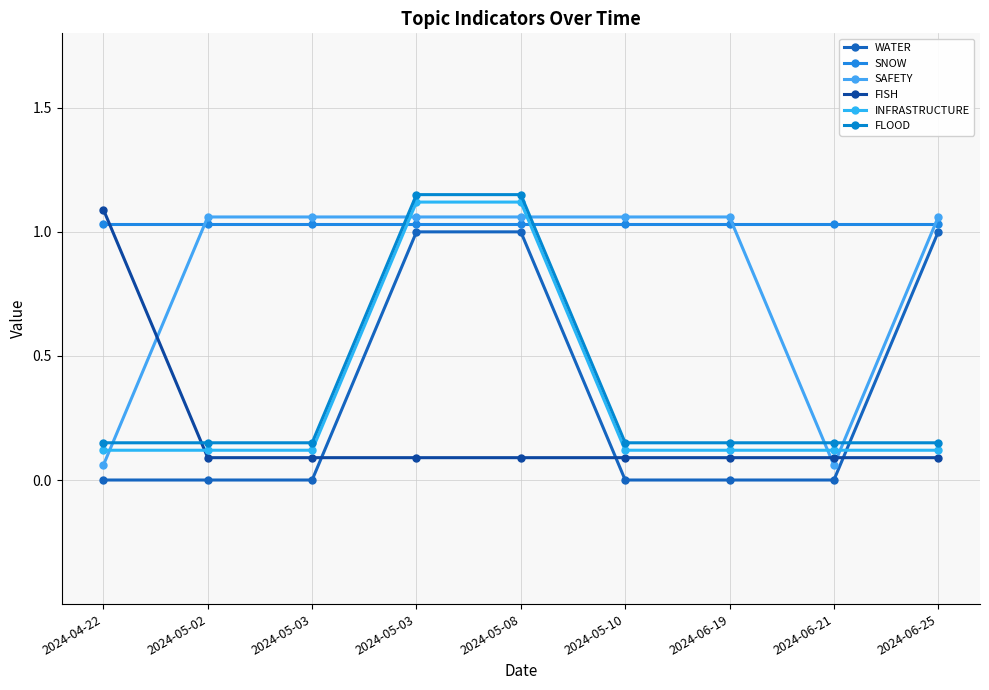

What is the difference between the maximum and minimum values in the INFRASTRUCTURE series?

1.0